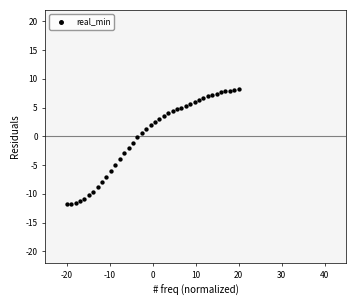

What is the range of Y values (max minus min)?

20.0